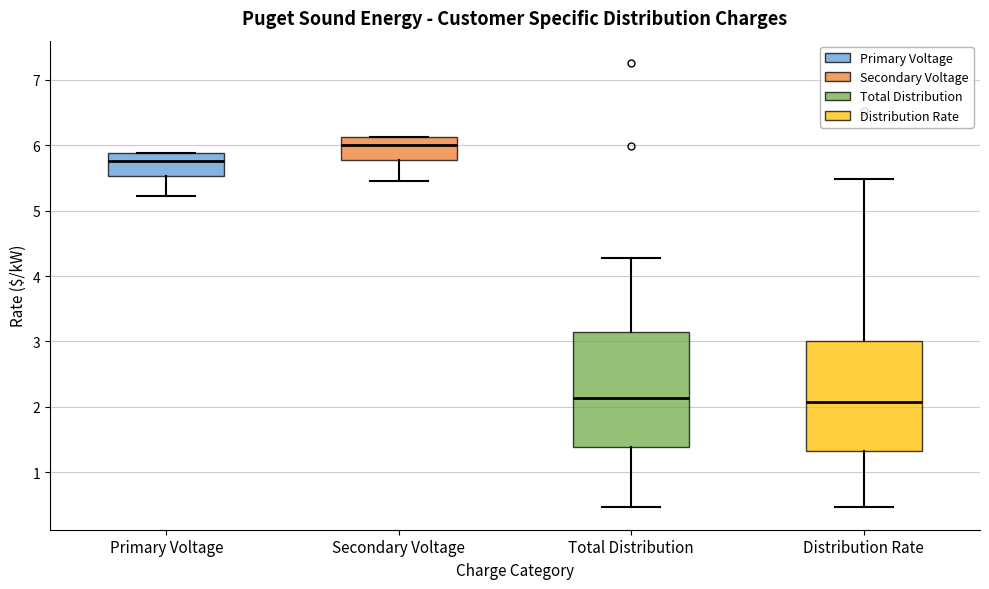

Reading left to right, transcribe this box plot: for each box, give where its median line is, the range the box spans, and where its two whiskers end, as read against the y-axis. The values are not printed on the chart, so give them approximately, as read against the axis.

Primary Voltage: median 5.8, box 5.5 to 5.9, whiskers 5.2 to 5.9
Secondary Voltage: median 6.0, box 5.8 to 6.1, whiskers 5.5 to 6.1
Total Distribution: median 2.1, box 1.4 to 3.1, whiskers 0.5 to 4.3
Distribution Rate: median 2.1, box 1.3 to 3.0, whiskers 0.5 to 5.5